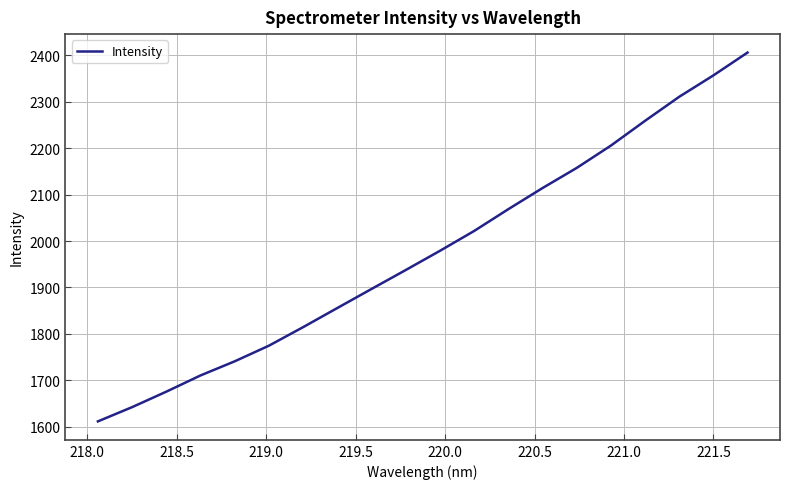

What is the smallest value displayed?

1611.3